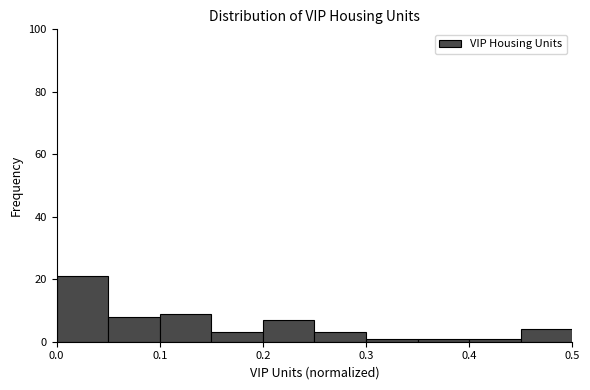

Which range on the x-axis has the tallest bar?

0.00 to 0.05